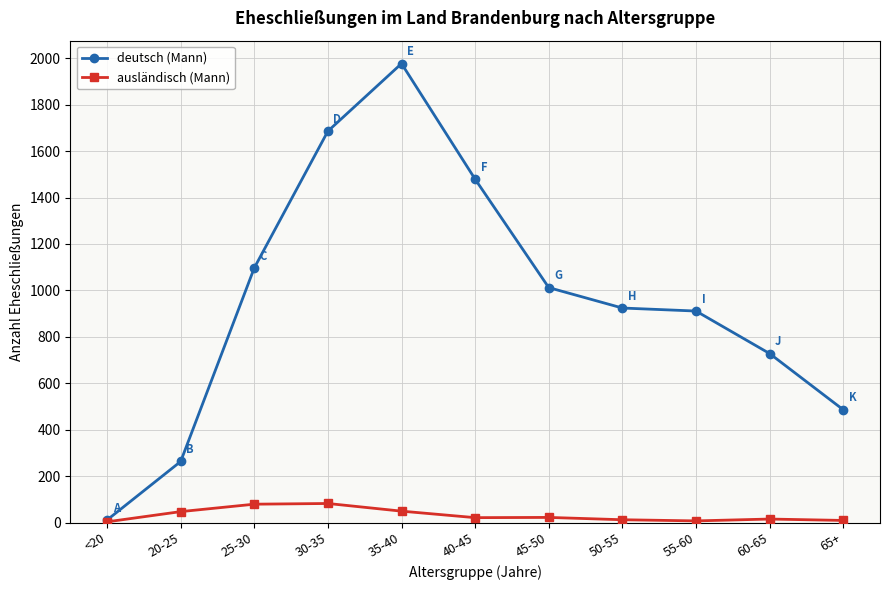

List the series in order of their overall mean, highest first.

deutsch (Mann), ausländisch (Mann)